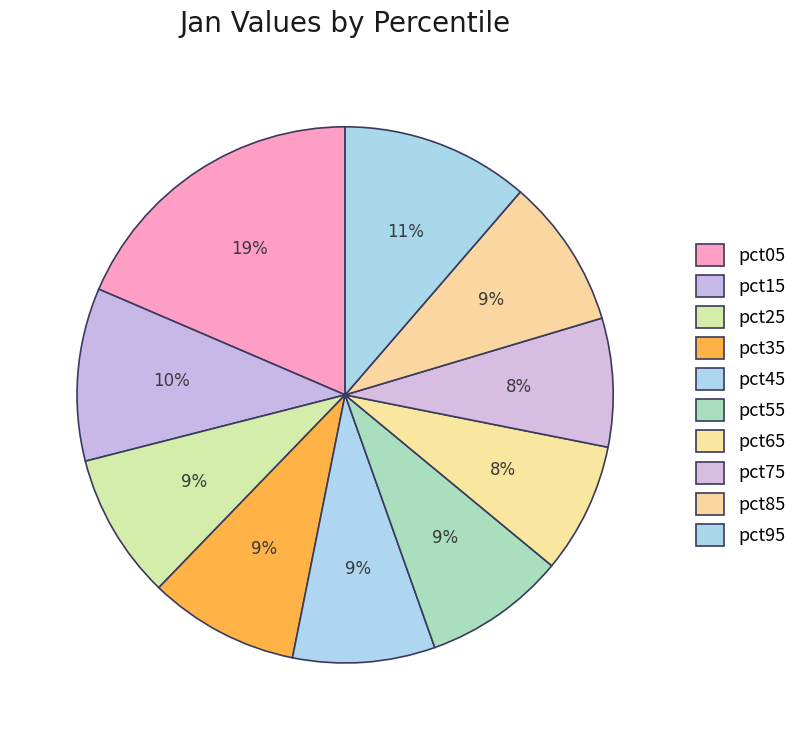

How many slices are in this pie chart?

10